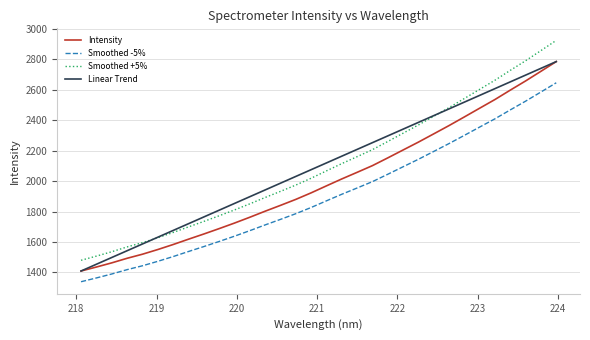

True or false: Smoothed +5% and Intensity cross at least once.

False